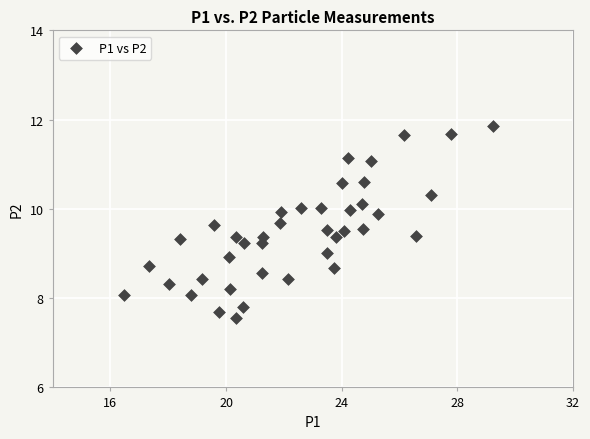

What is the range of Y values (max minus min)?

4.3